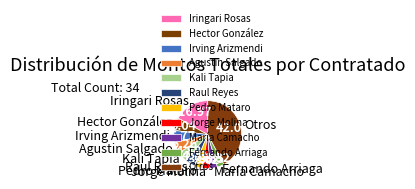

Approximately how many times larger is the value at Fernando Arriaga compared to María Camacho?

0.9